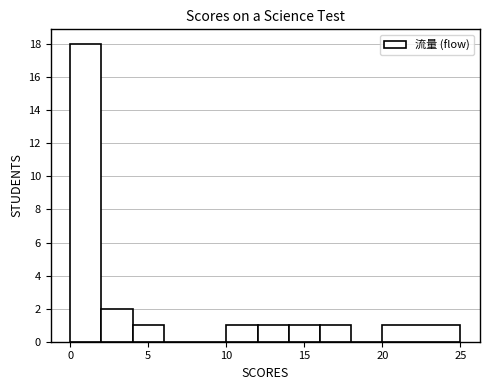

Reading left to right, list every bar in this chart as the range it spans on the x-axis followed by its height. The values are not printed on the chart, so give them approximately, as read against the axis.

0 to 2: 18
2 to 4: 2
4 to 6: 1
6 to 8: 0
8 to 10: 0
10 to 12: 1
12 to 14: 1
14 to 16: 1
16 to 18: 1
18 to 20: 0
20 to 25: 1